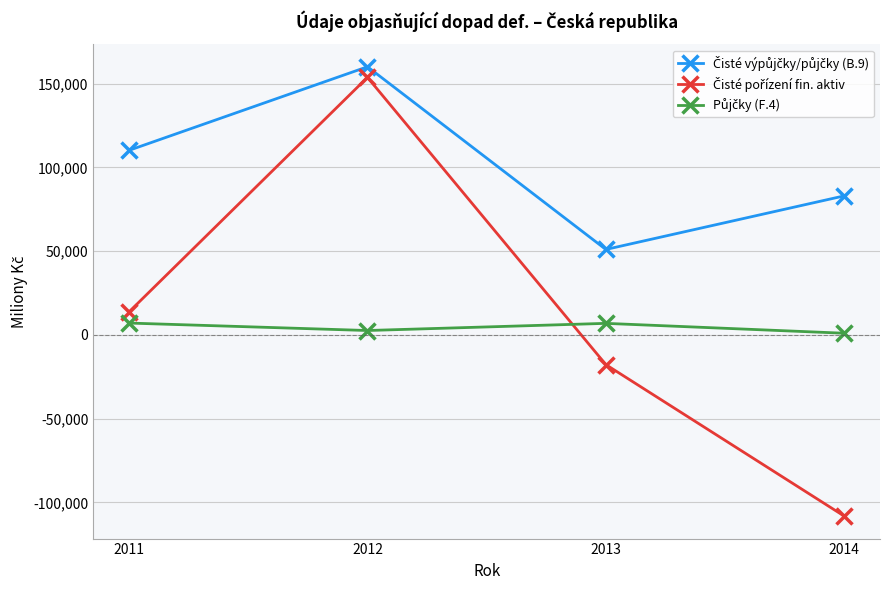

At which category is the sum across all series the highest?

2012